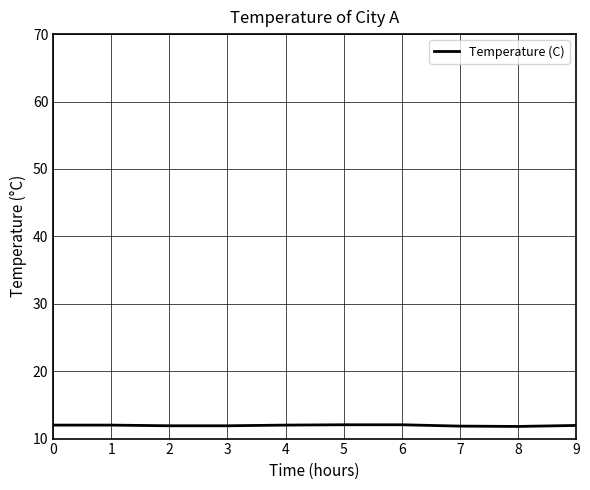

Approximately how many times larger is the value at 8 compared to 2?

1.0